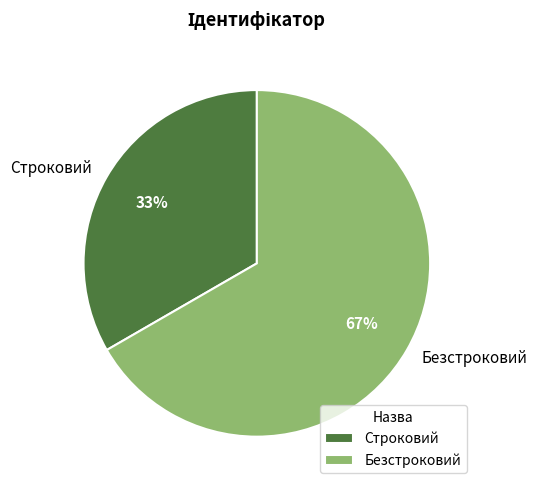

Does Безстроковий account for over 50% of the chart?

Yes